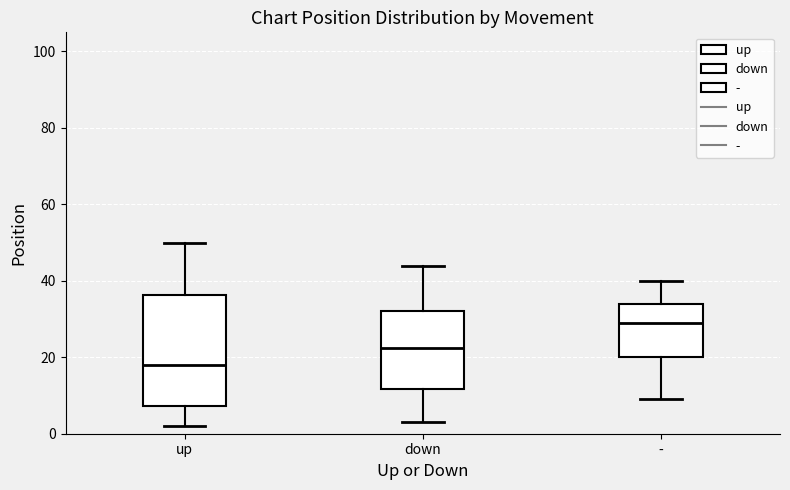

Comparing the boxes themselves (not the whiskers), which one is the tallest?

up